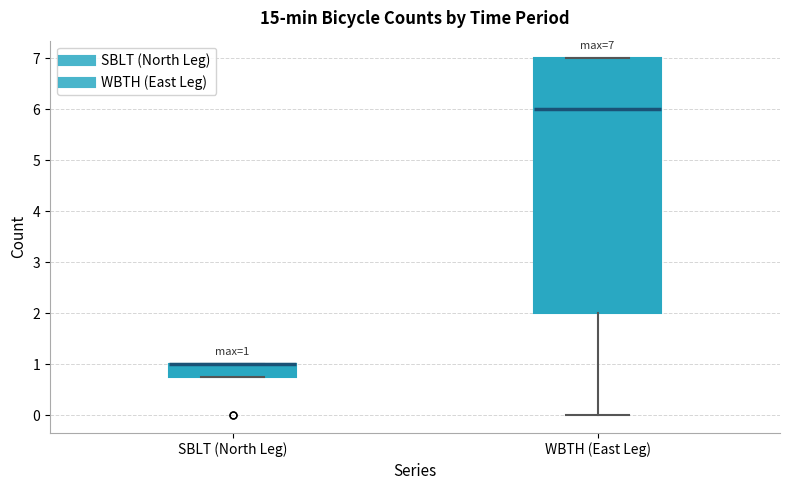

Which box is the tallest, from its lower edge to its upper edge?

WBTH (East Leg)